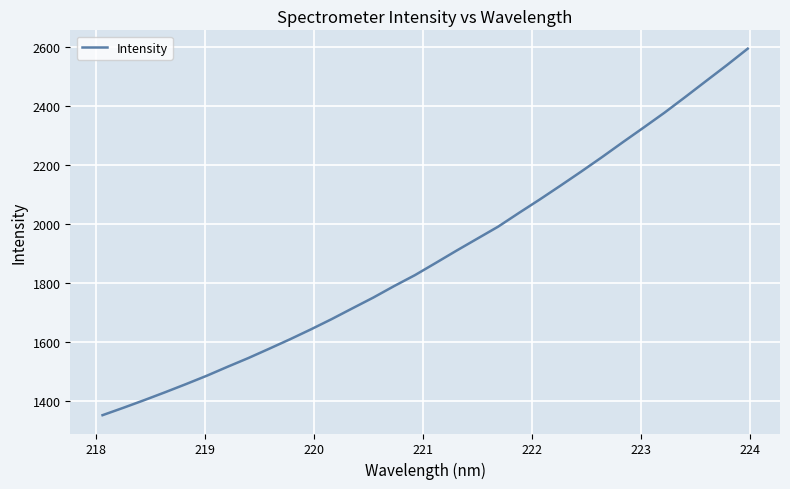

What is the maximum value shown in the chart?

2596.0